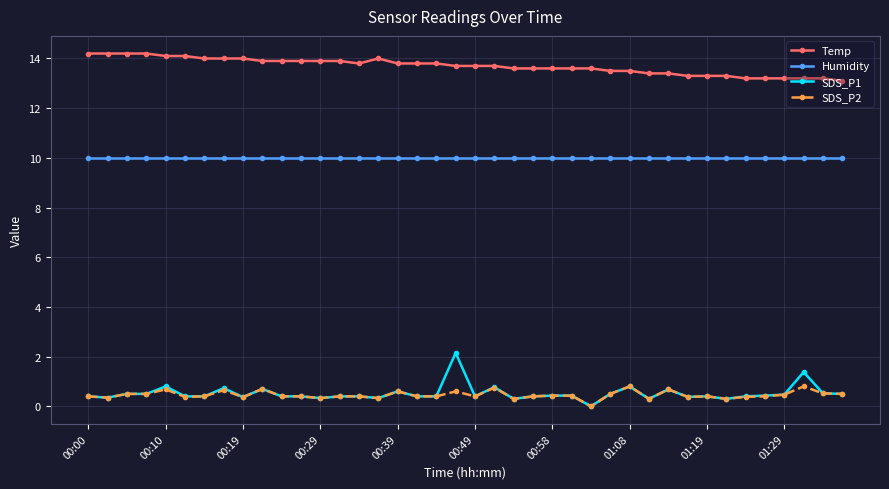

True or false: SDS_P1 and Temp cross at least once.

False